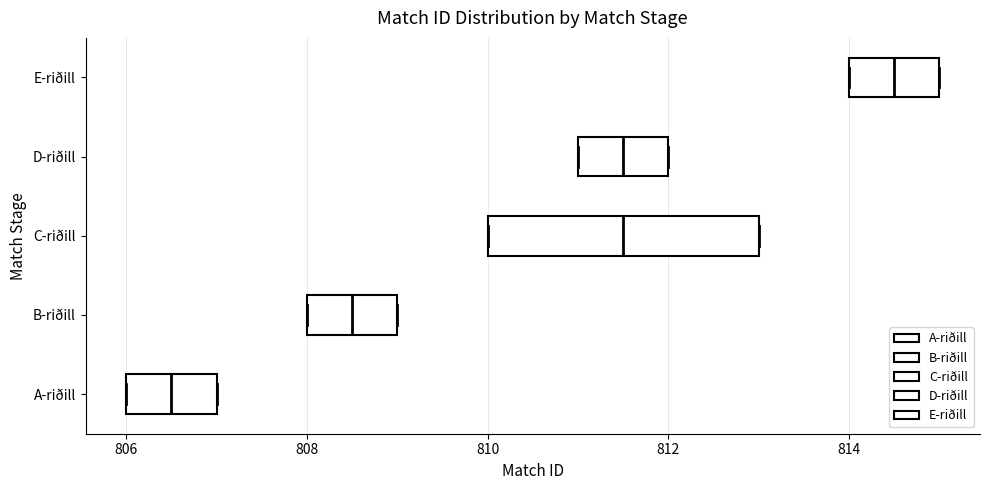

Where does the median line of the box for A-riðill sit on the x-axis? The values are not printed on the chart, so give them approximately, as read against the axis.

806.6